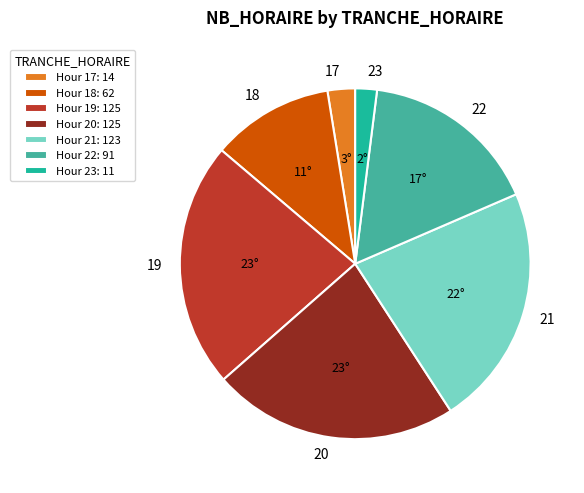

Combined, do 19 and 17 account for over 50%?

No